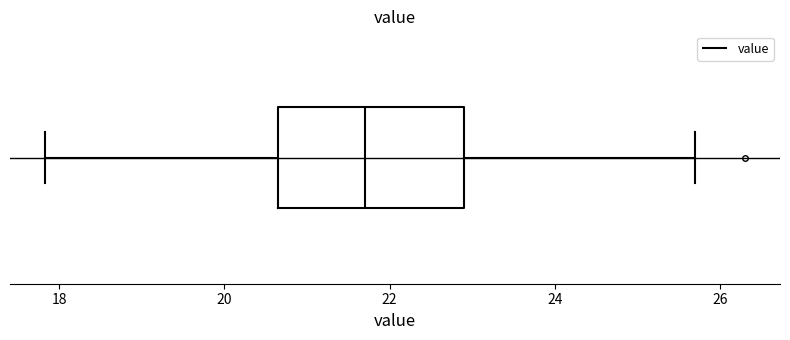

Read this box plot against the x-axis: the position of the median line, the range covered by the box, and the ends of both whiskers. The values are not printed on the chart, so give them approximately, as read against the axis.

median 21.8, box 20.6 to 23.0, whiskers 17.8 to 25.8